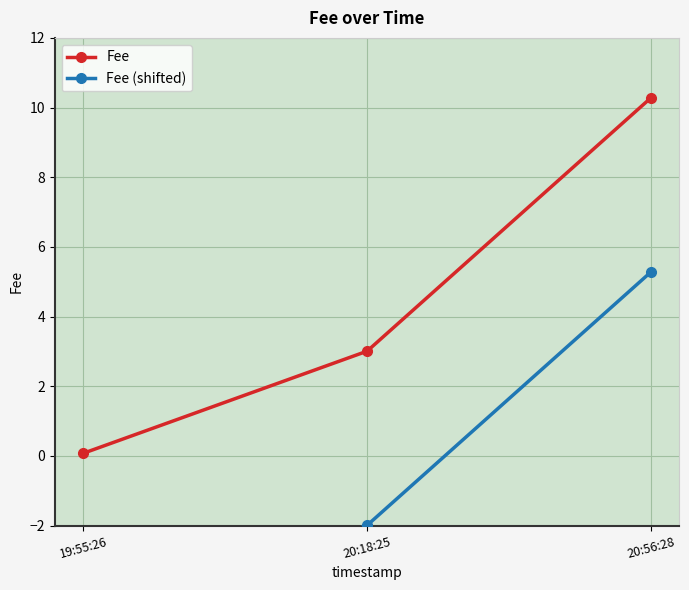

The value of Fee at 20:56:28 is 5.3. True or false?

False